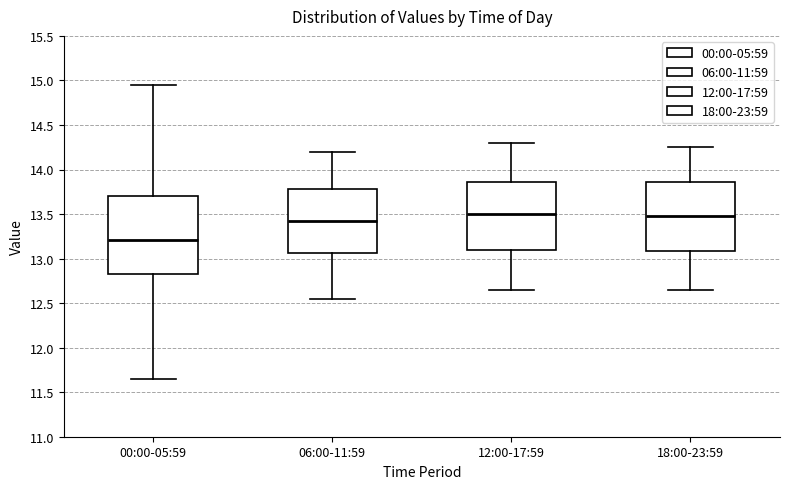

Reading left to right, transcribe this box plot: for each box, give where its median line is, the range the box spans, and where its two whiskers end, as read against the y-axis. The values are not printed on the chart, so give them approximately, as read against the axis.

00:00-05:59: median 13.20, box 12.85 to 13.70, whiskers 11.65 to 14.95
06:00-11:59: median 13.45, box 13.05 to 13.80, whiskers 12.55 to 14.20
12:00-17:59: median 13.50, box 13.10 to 13.85, whiskers 12.65 to 14.30
18:00-23:59: median 13.50, box 13.10 to 13.85, whiskers 12.65 to 14.25